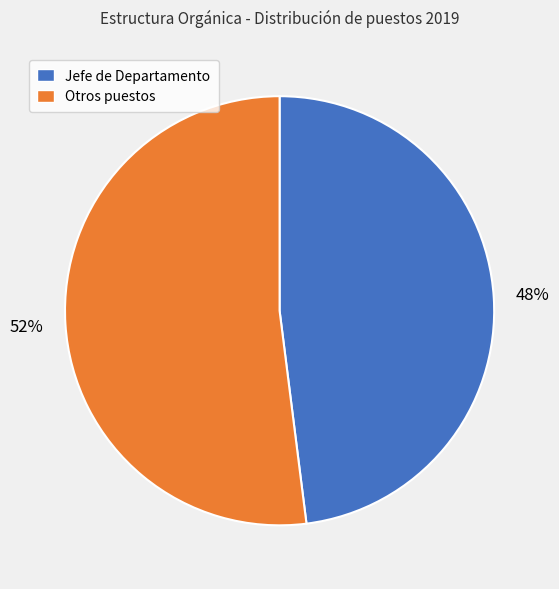

Is there a majority slice in this chart?

Yes